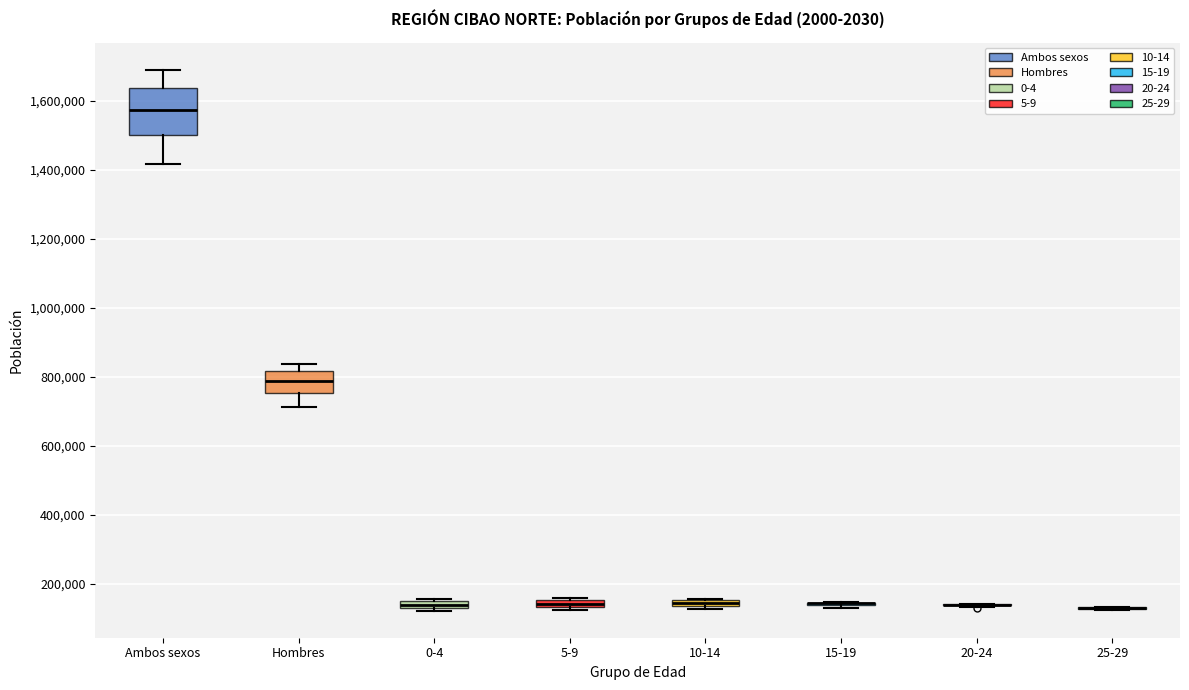

Comparing the boxes themselves (not the whiskers), which one is the tallest?

Ambos sexos